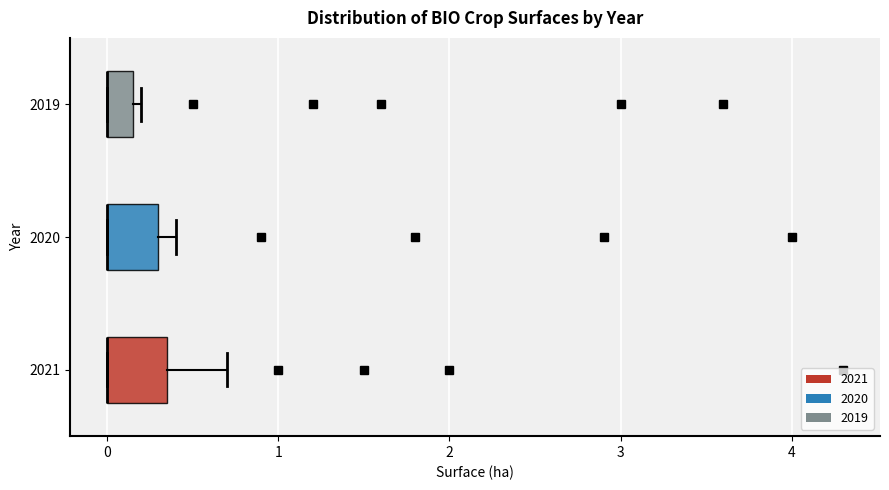

Where is the right edge of the box at y = 2019 on the x-axis? The values are not printed on the chart, so give them approximately, as read against the axis.

0.2